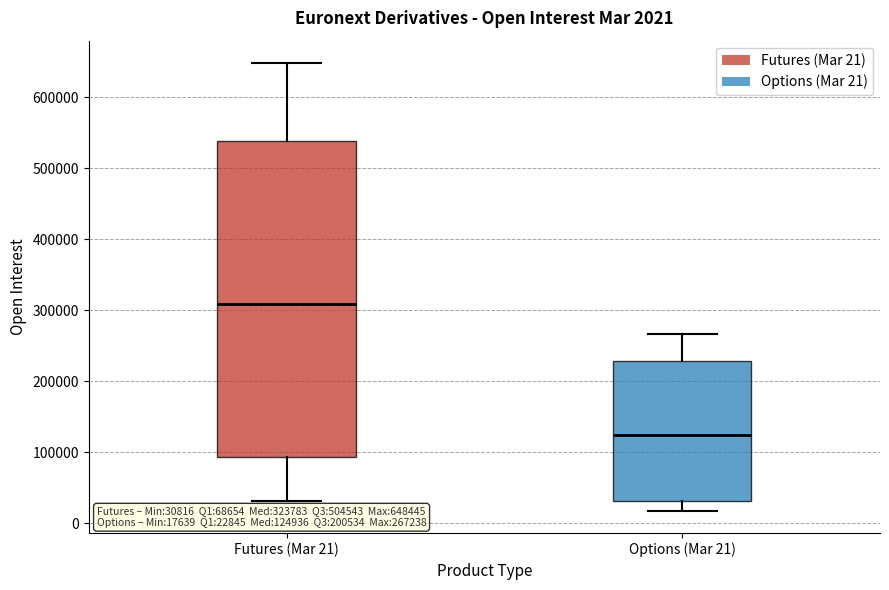

Comparing the boxes themselves (not the whiskers), which one is the tallest?

Futures (Mar 21)